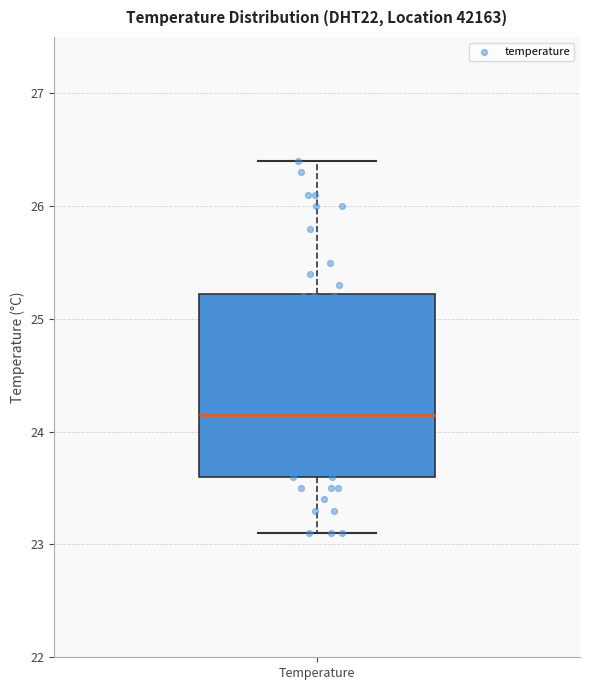

Where does the median line of the box for Temperature sit on the y-axis? The values are not printed on the chart, so give them approximately, as read against the axis.

24.2